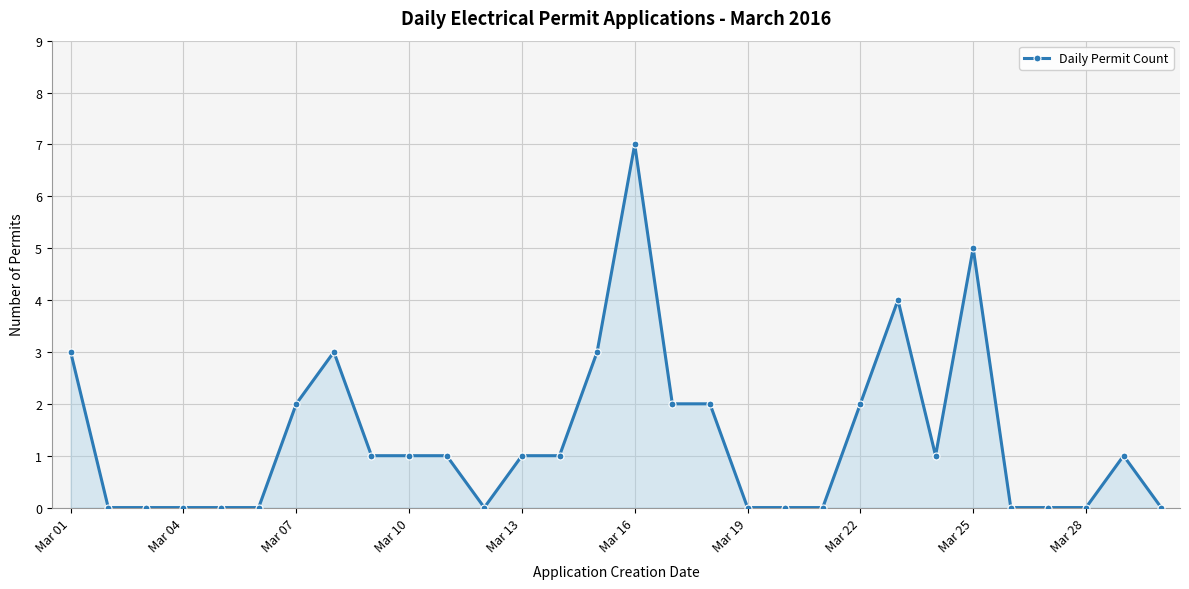

What is the value of the 9th point from the left?

1